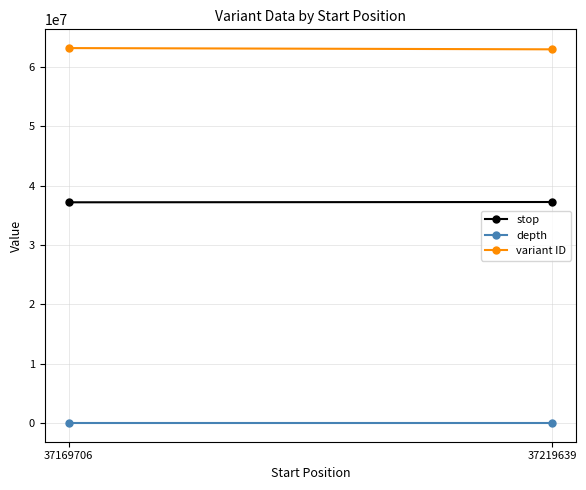

Is the value of stop at 37169706 greater than the value of depth at 37219639?

Yes